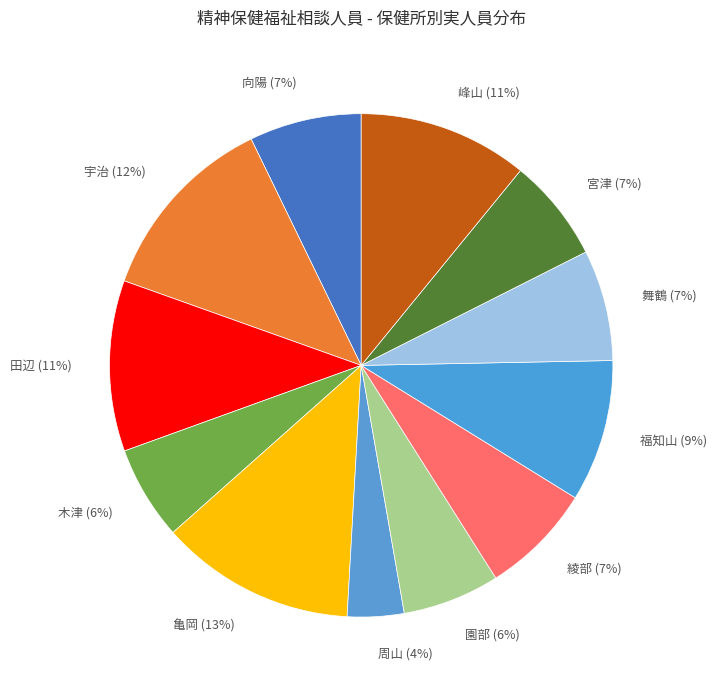

True or false: 舞鶴 accounts for 7% of the total.

True